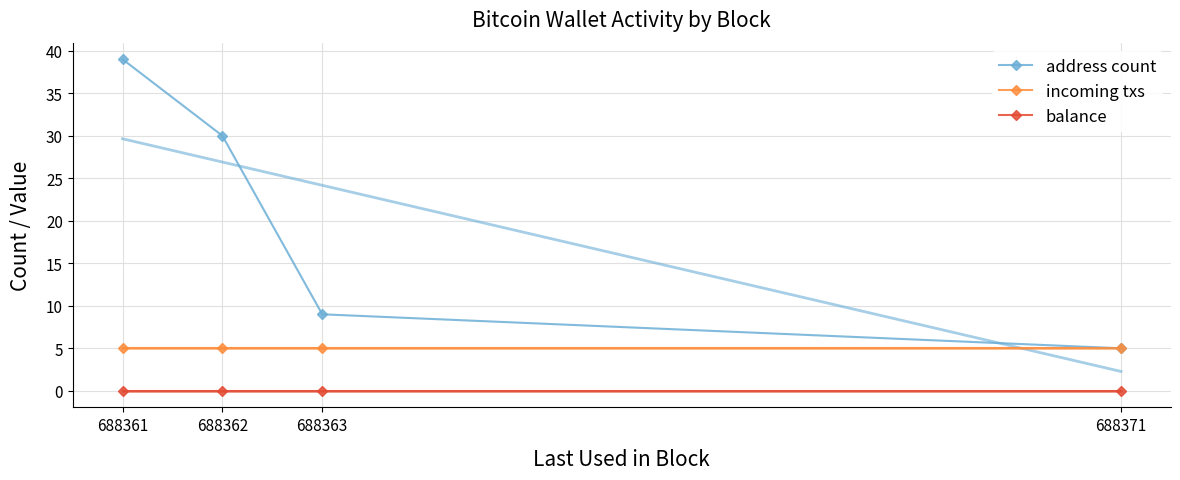

At which label does balance reach its minimum?

688361